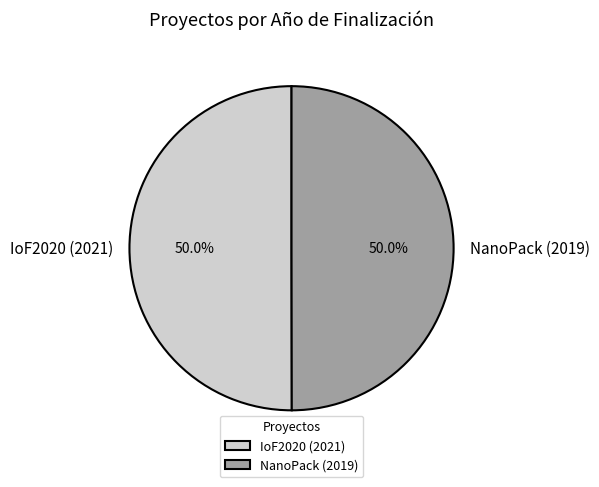

True or false: NanoPack (2019) accounts for 41% of the total.

False